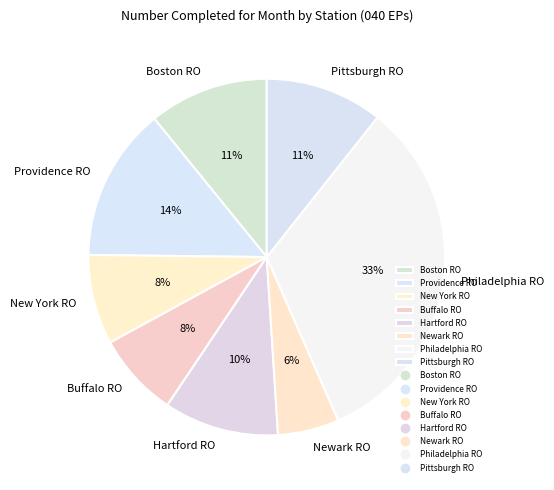

Is it true that Philadelphia RO is 33% of the pie?

True